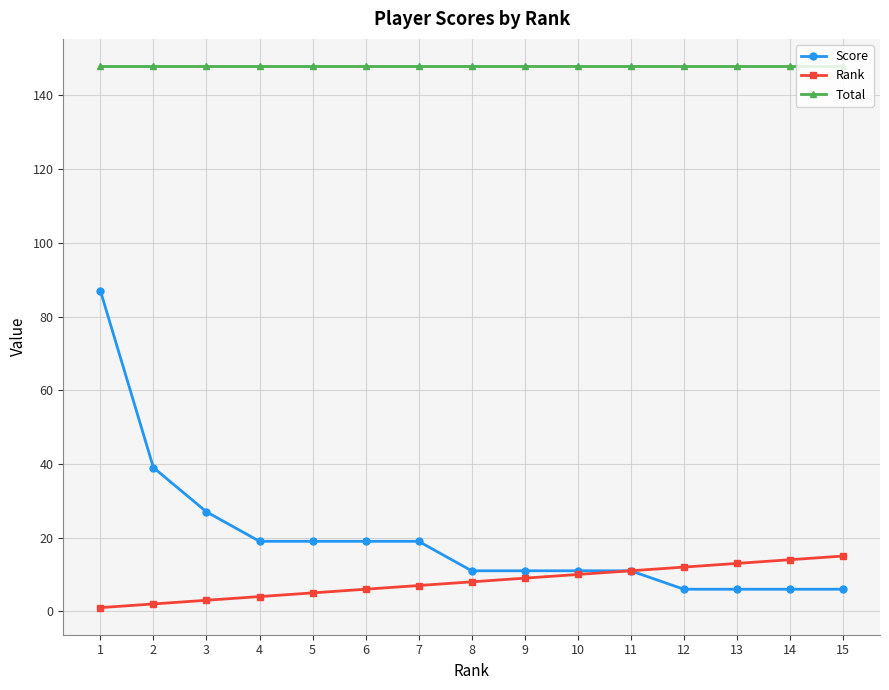

What is the sum of all Total values?

2220